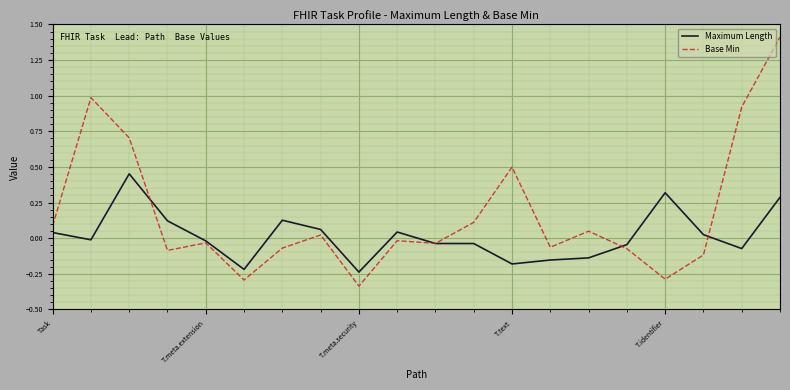

What is the highest value of the Base Min series?

1.4